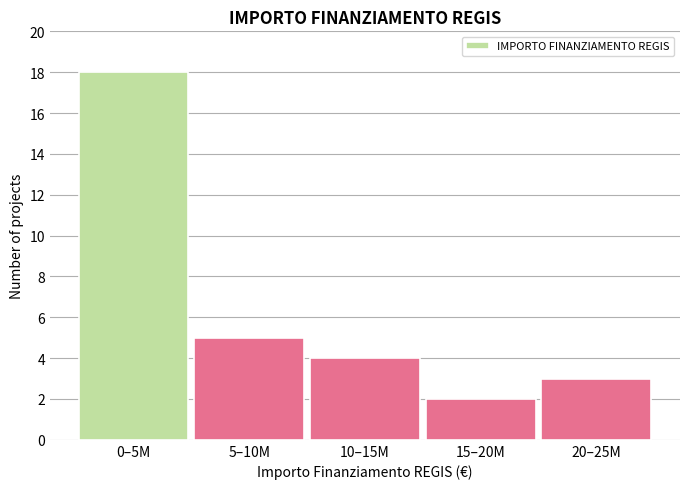

Reading left to right, transcribe all the data shown in this chart.

0–5M=18	5–10M=5	10–15M=4	15–20M=2	20–25M=3